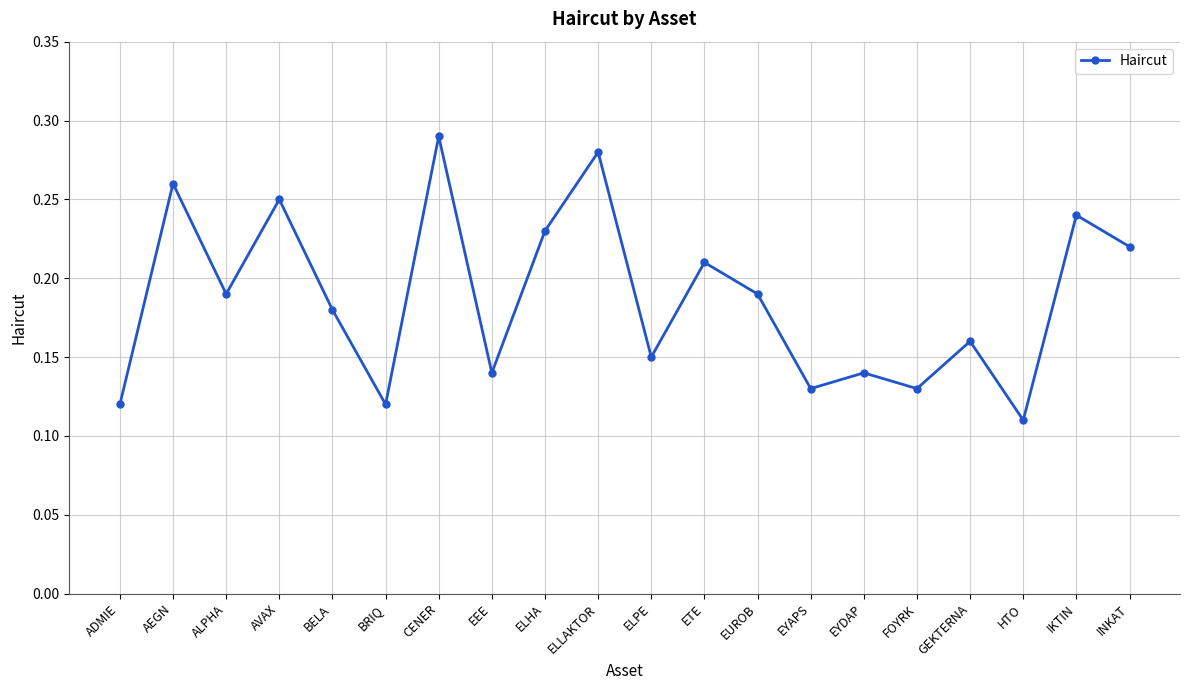

The value at ALPHA is 0.1. True or false?

False